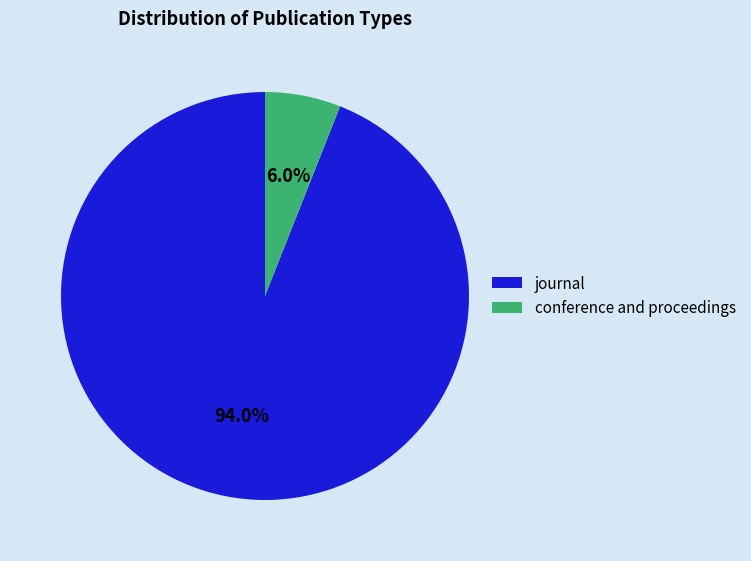

To the nearest percent, what is the difference between the conference and proceedings and journal slice percentages?

88%